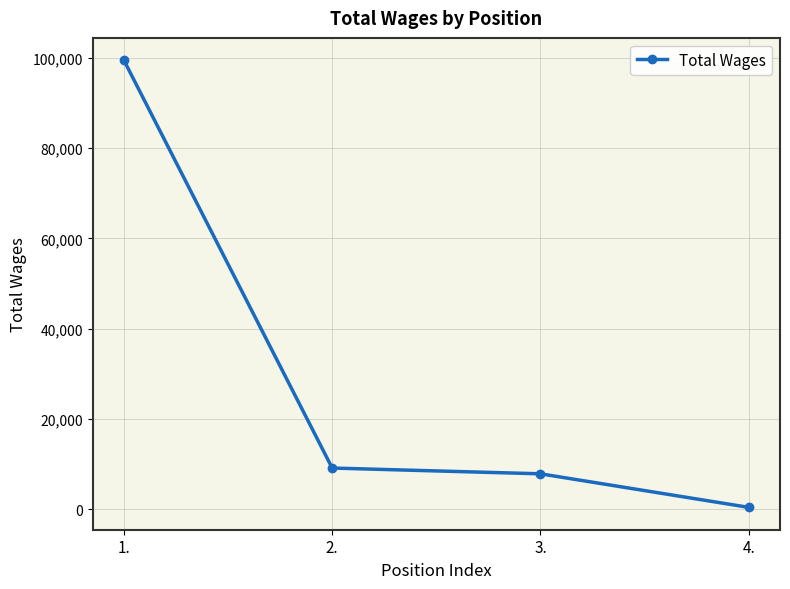

True or false: there are more than 1 points higher than both neighbors.

False